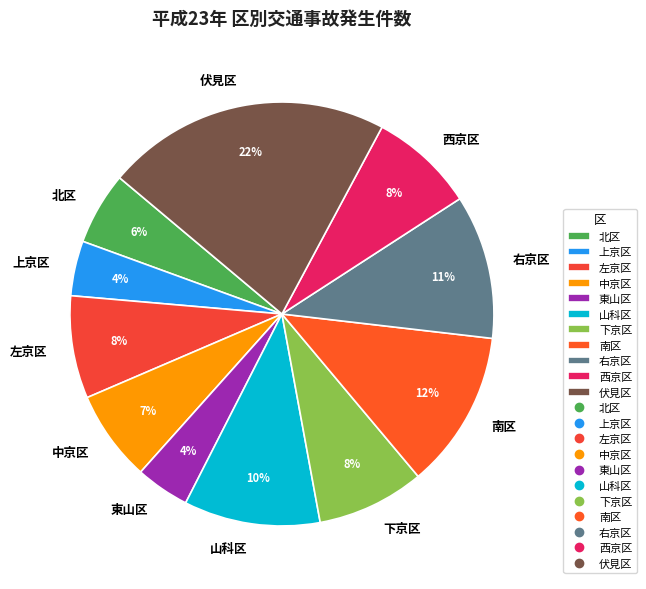

To the nearest percent, what is the average slice percentage?

9%